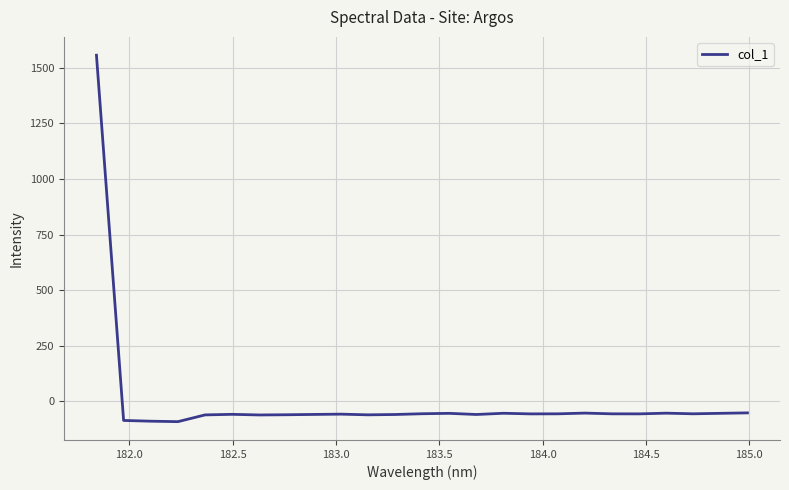

What is the sum of all values?

88.1